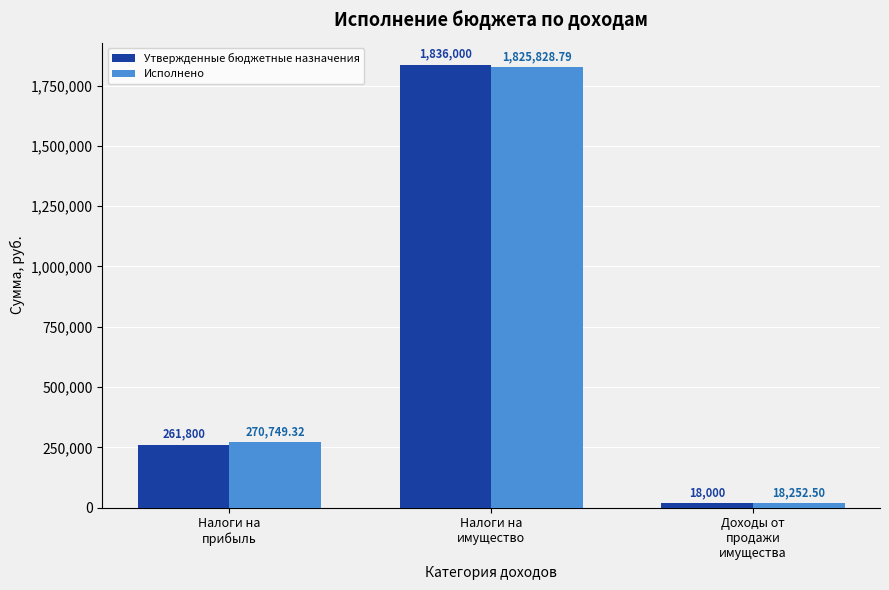

At Налоги на
прибыль, list the series in order from smallest to largest.

Утвержденные бюджетные назначения, Исполнено